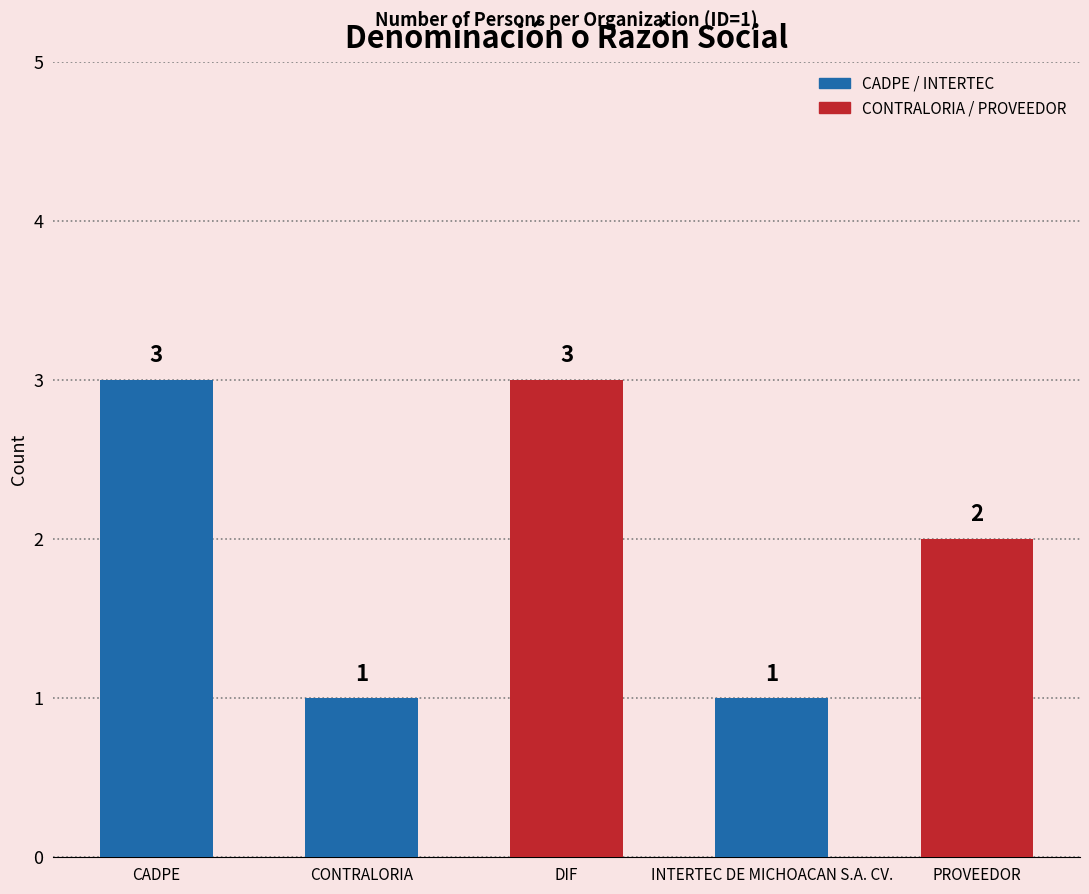

How many data points does each series have?

5